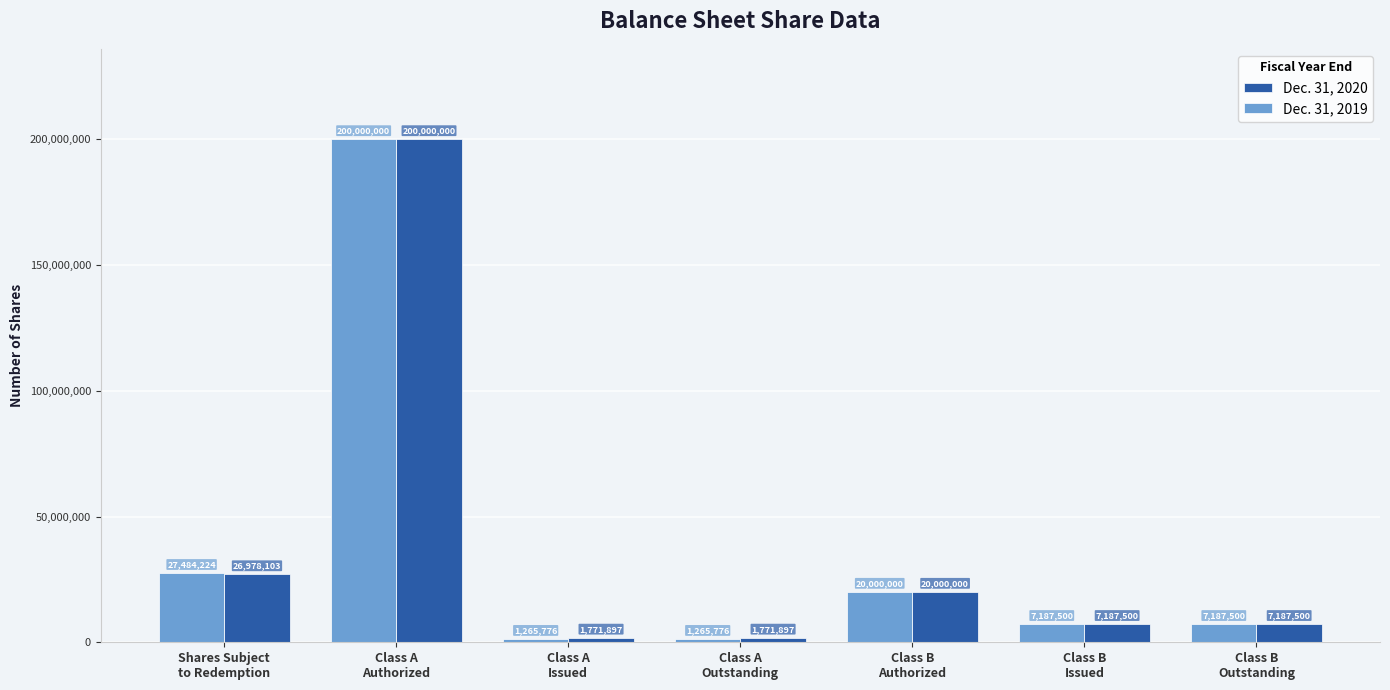

Reading right to left, what are all the values shown in this chart?

Dec. 31, 2020: Class B
Outstanding=7187500	Class B
Issued=7187500	Class B
Authorized=20000000	Class A
Outstanding=1771897	Class A
Issued=1771897	Class A
Authorized=200000000	Shares Subject
to Redemption=26978103
Dec. 31, 2019: Class B
Outstanding=7187500	Class B
Issued=7187500	Class B
Authorized=20000000	Class A
Outstanding=1265776	Class A
Issued=1265776	Class A
Authorized=200000000	Shares Subject
to Redemption=27484224